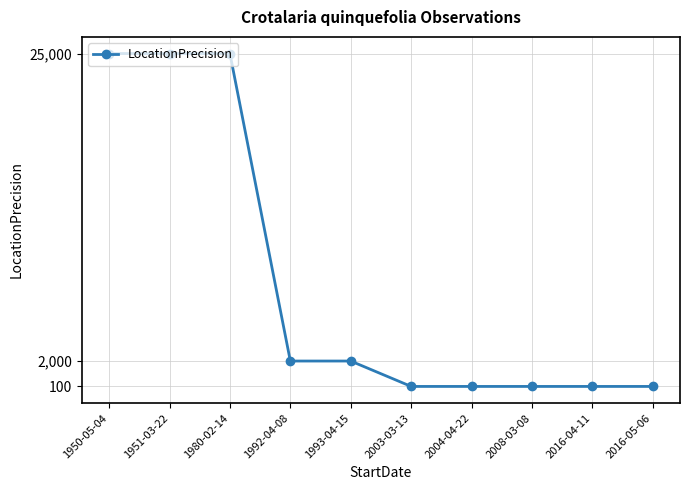

Reading left to right, transcribe all the data shown in this chart.

1950-05-04=25000	1951-03-22=25000	1980-02-14=25000	1992-04-08=2000	1993-04-15=2000	2003-03-13=100	2004-04-22=100	2008-03-08=100	2016-04-11=100	2016-05-06=100